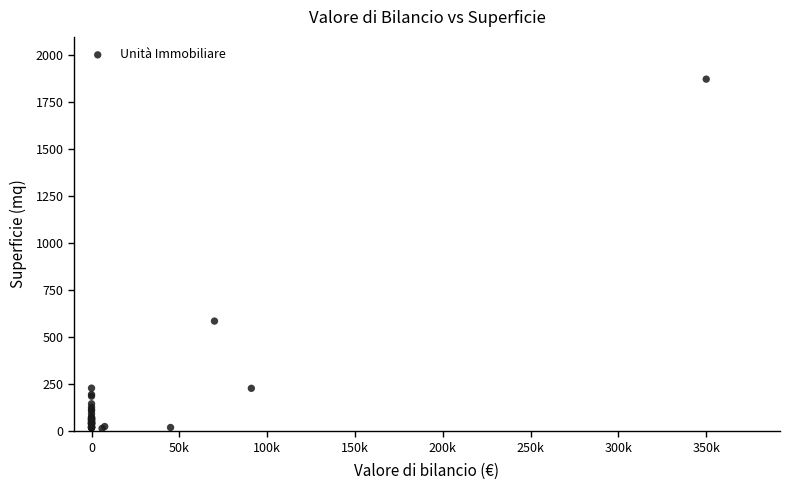

What Y value in the scatter plot is closest to 942?

585